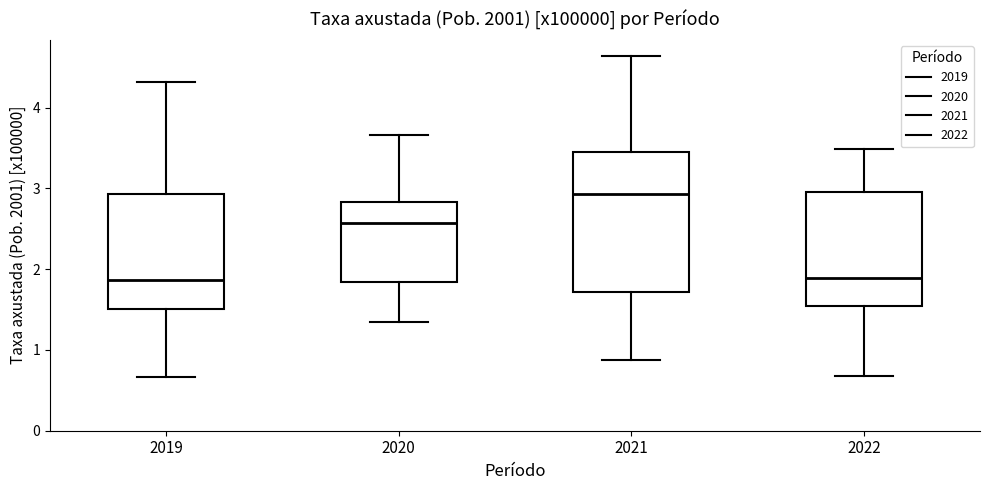

Reading left to right, transcribe this box plot: for each box, give where its median line is, the range the box spans, and where its two whiskers end, as read against the y-axis. The values are not printed on the chart, so give them approximately, as read against the axis.

2019: median 1.9, box 1.5 to 2.9, whiskers 0.7 to 4.3
2020: median 2.6, box 1.8 to 2.8, whiskers 1.4 to 3.7
2021: median 2.9, box 1.7 to 3.5, whiskers 0.9 to 4.6
2022: median 1.9, box 1.5 to 3.0, whiskers 0.7 to 3.5